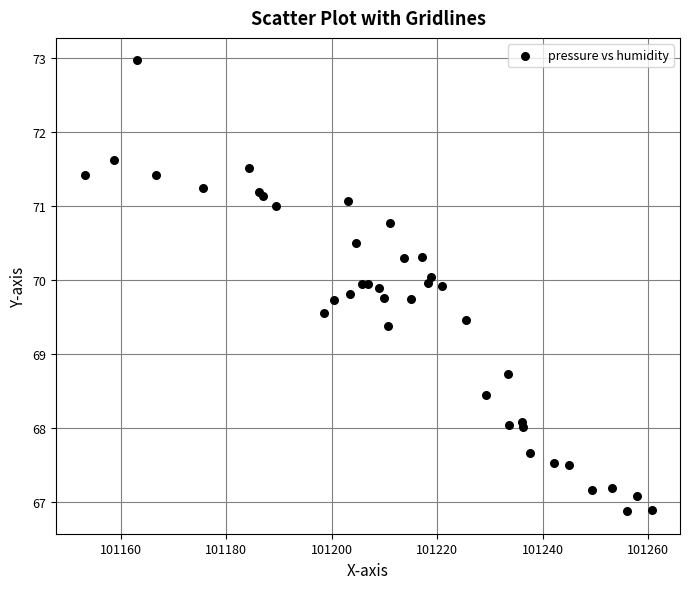

What Y value in the scatter plot is closest to 69?

68.7